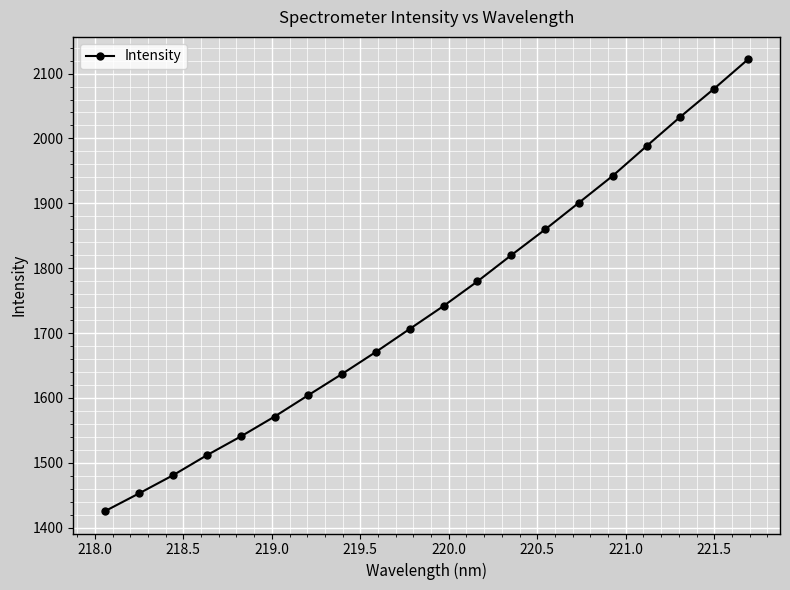

Count the number of data series in this chart.

1